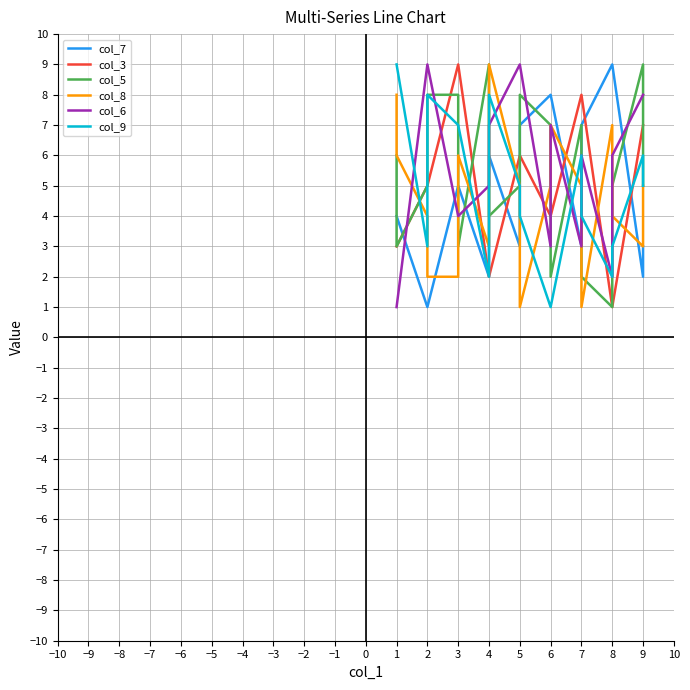

What is the value of the col_7 point at the 9th from the left?

3